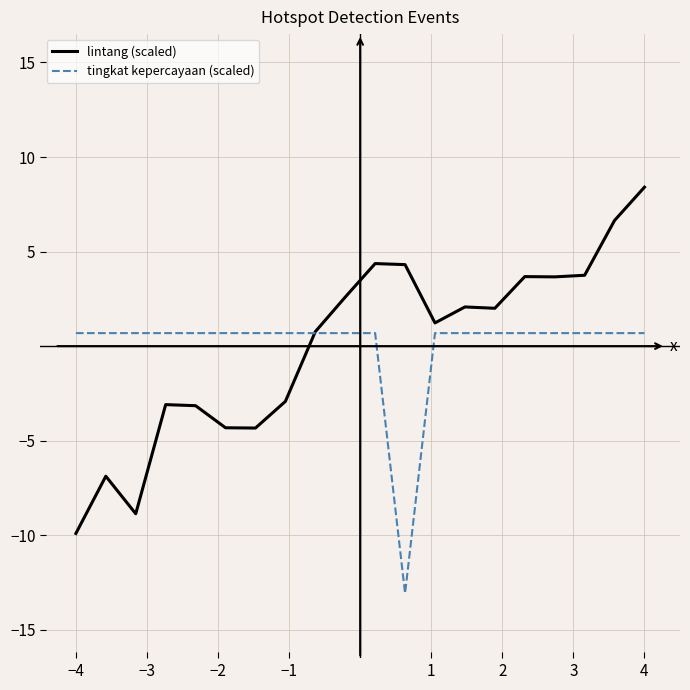

What are all the series names shown in the legend?

lintang (scaled), tingkat kepercayaan (scaled)